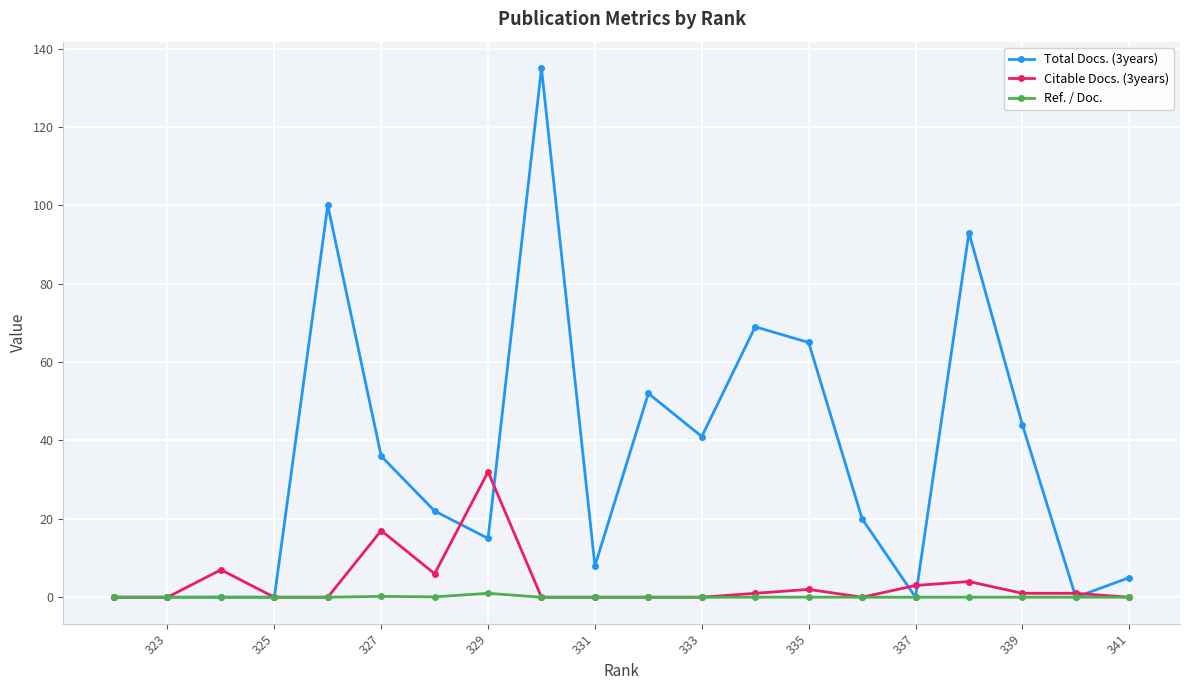

Which series has the widest spread of values?

Total Docs. (3years)